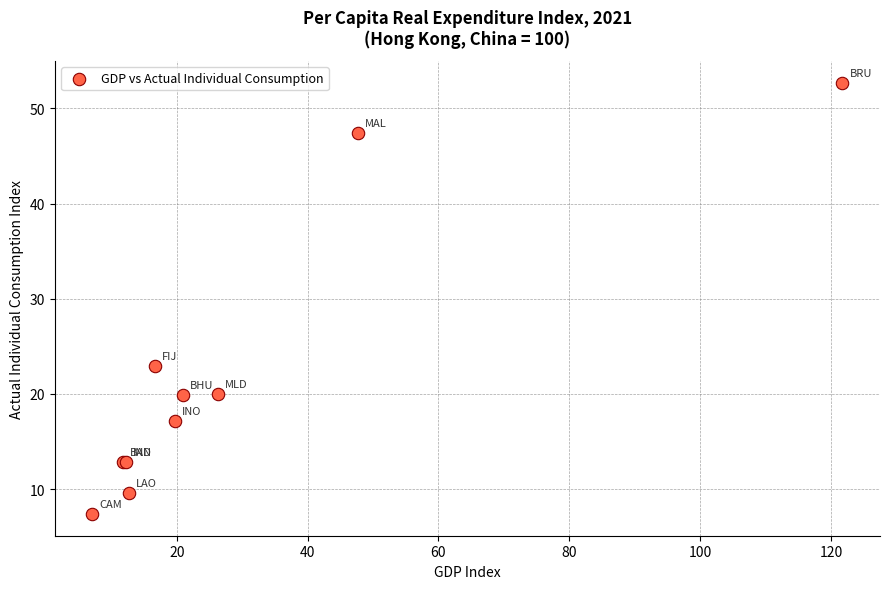

What Y value in the scatter plot is closest to 30?

22.9